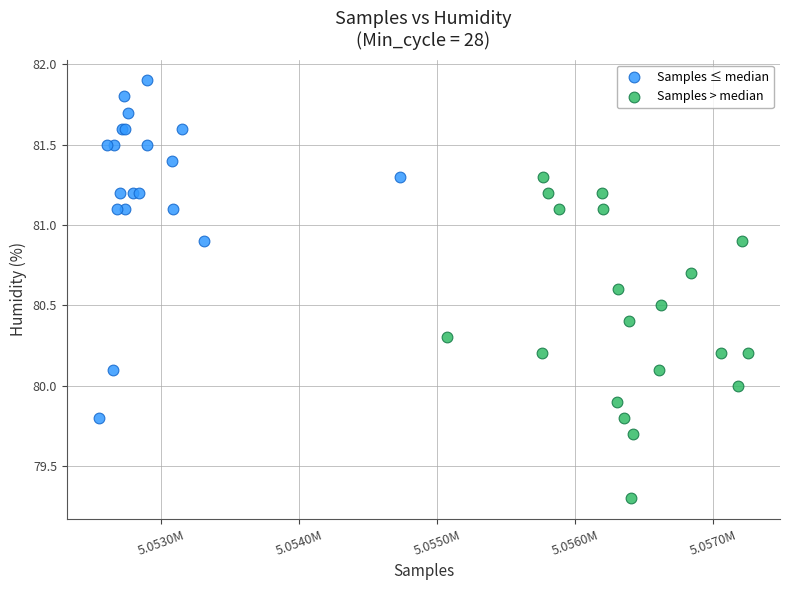

Which series reaches the maximum Y coordinate?

Samples ≤ median